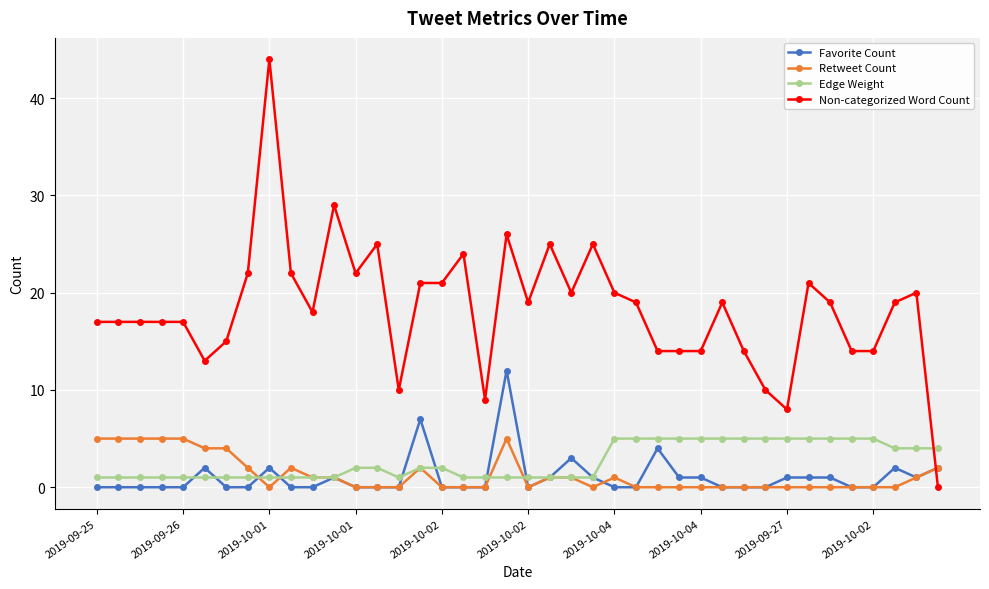

True or false: Retweet Count has more than 2 interior local peaks.

True